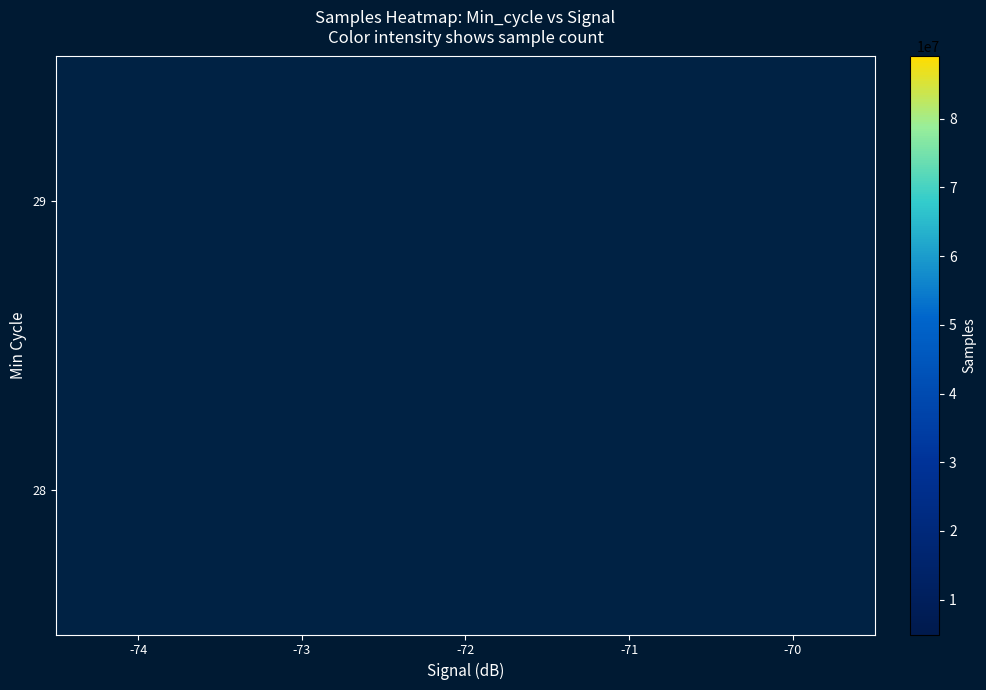

Which label corresponds to the smallest value in the chart?

-72